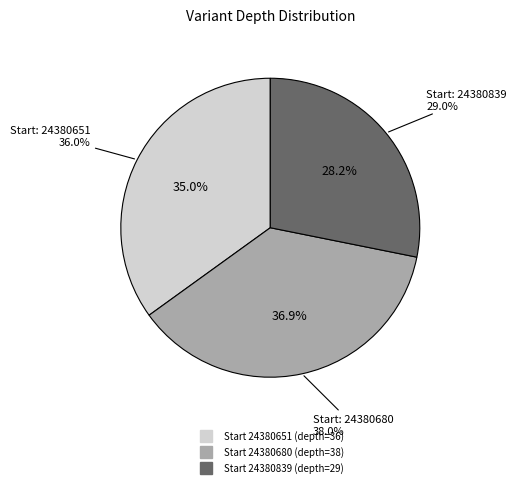

What is the largest slice in the pie chart?

24380680